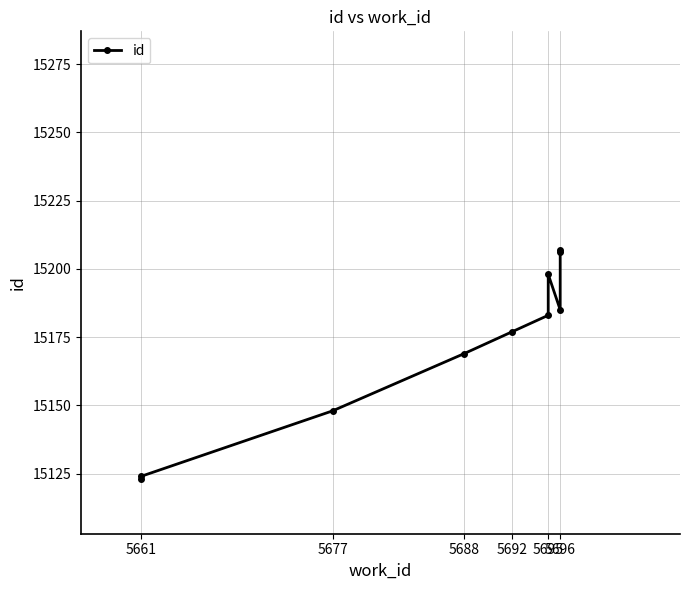

What is the sum of the values at 5692 and 5695?

30375